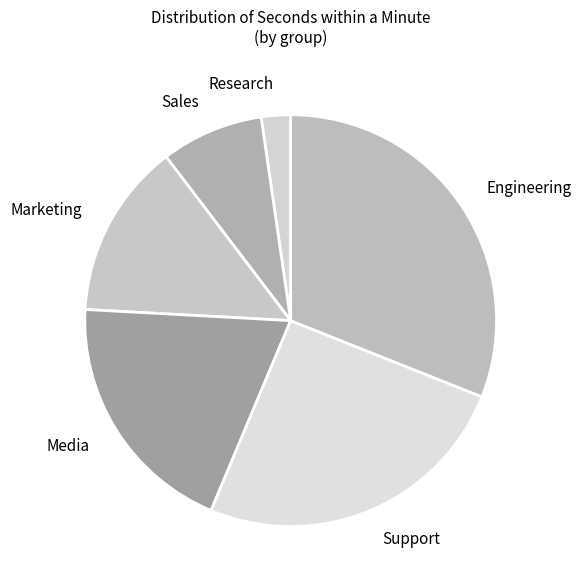

Rank the categories by value from highest to lowest.

Engineering, Support, Media, Marketing, Sales, Research